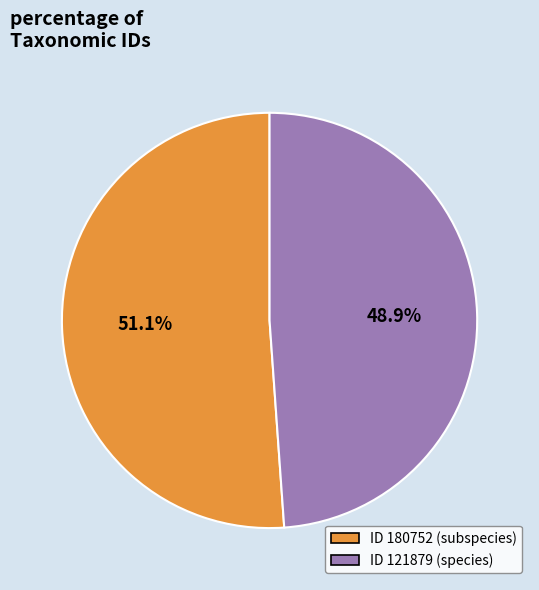

Does any single category account for the majority?

Yes